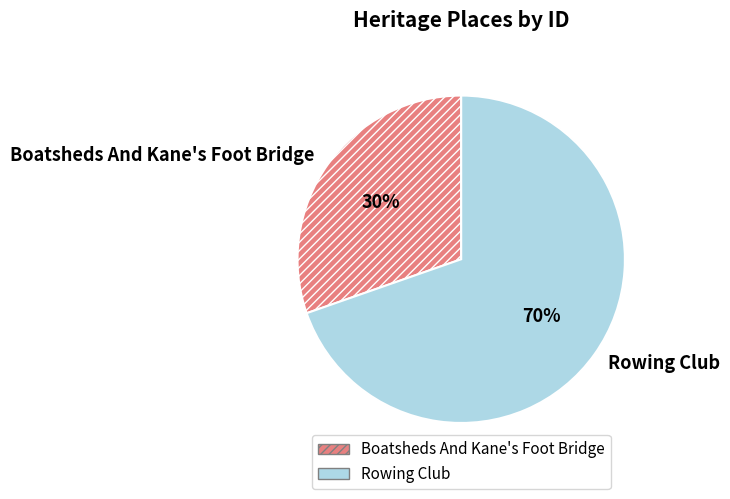

To the nearest percent, what portion does Boatsheds And Kane's Foot Bridge represent?

30%